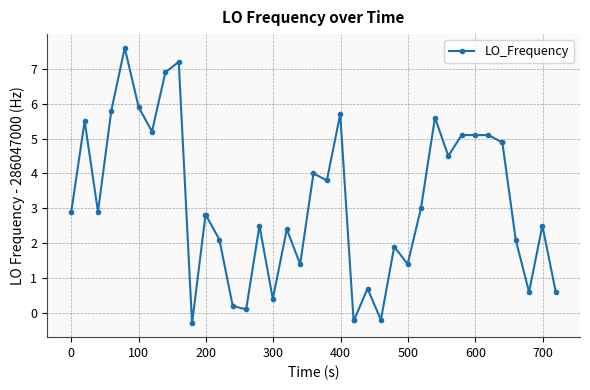

What is the value of the 7th point from the left?

5.2